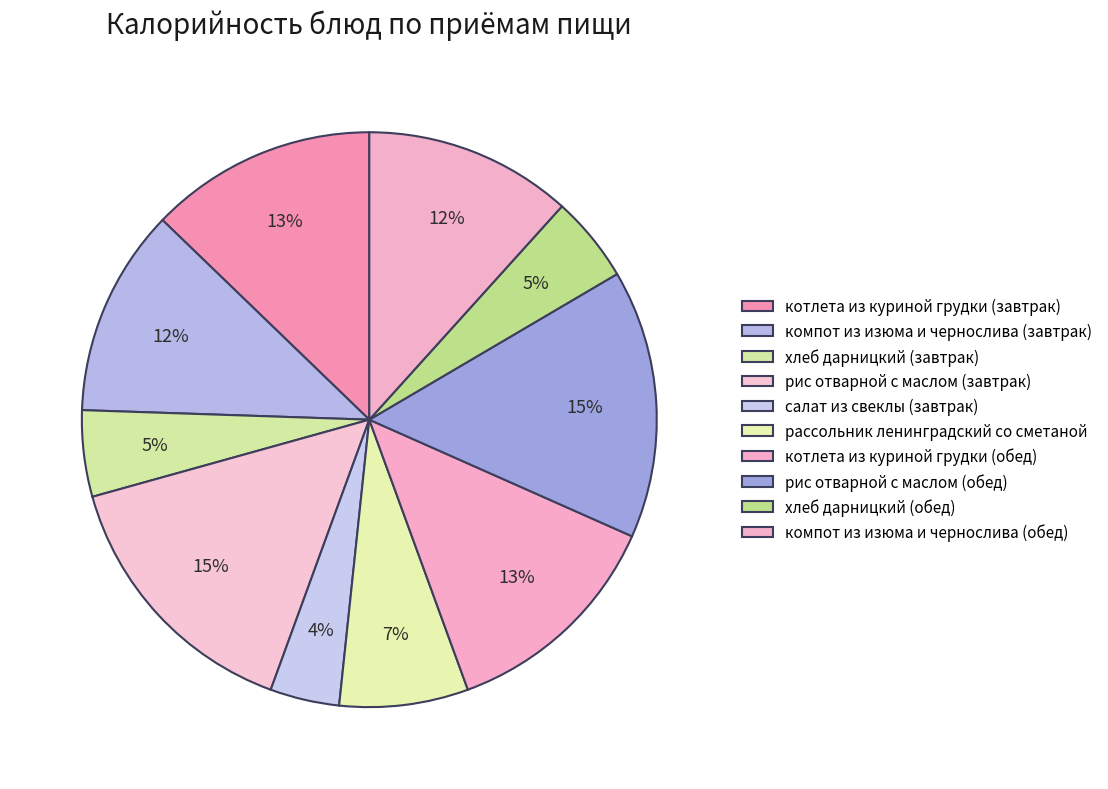

Rank the categories by value from lowest to highest.

салат из свеклы (завтрак), хлеб дарницкий (завтрак), хлеб дарницкий (обед), рассольник ленинградский со сметаной, компот из изюма и чернослива (завтрак), компот из изюма и чернослива (обед), котлета из куриной грудки (завтрак), котлета из куриной грудки (обед), рис отварной с маслом (завтрак), рис отварной с маслом (обед)